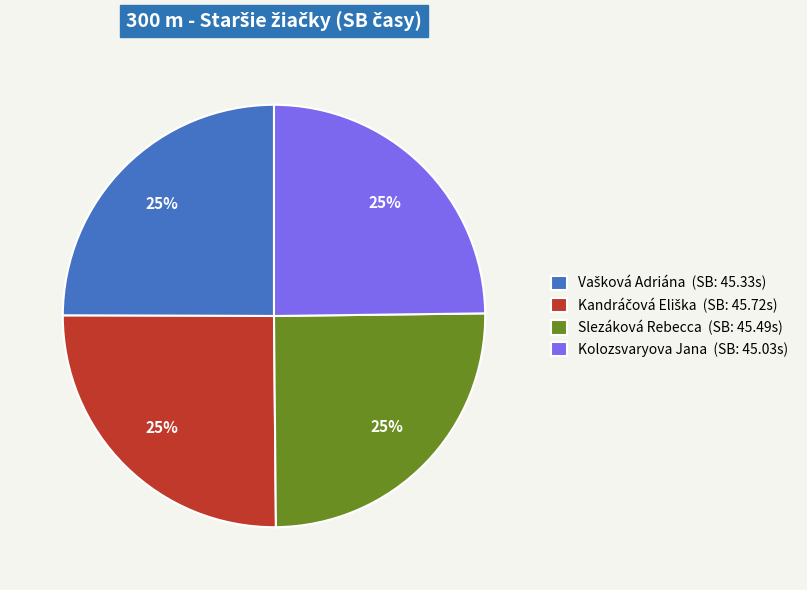

To the nearest percent, what is the average slice percentage?

25%